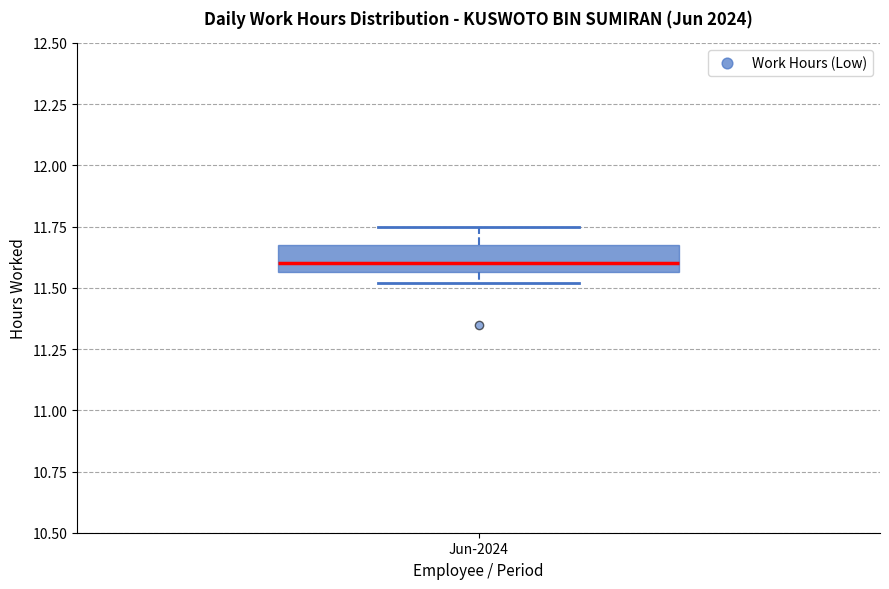

Where is the upper edge of the box for Jun-2024 on the y-axis? The values are not printed on the chart, so give them approximately, as read against the axis.

11.70